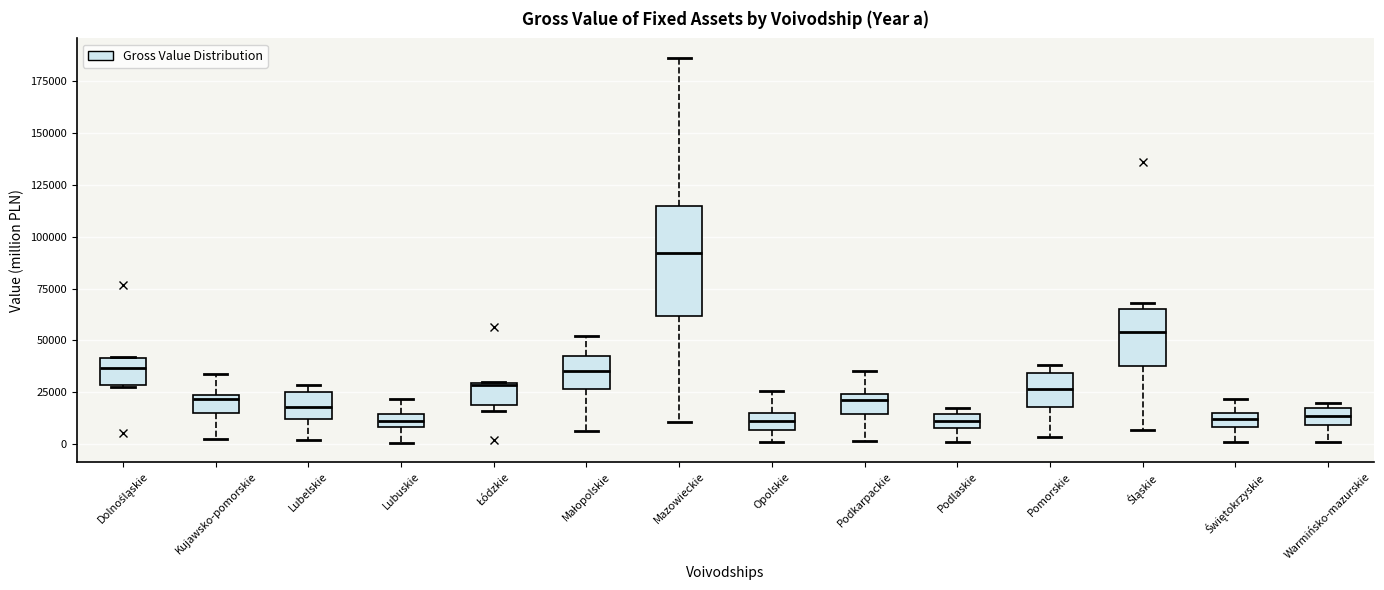

Where does the lower whisker of the box for Warmińsko-mazurskie end on the y-axis? The values are not printed on the chart, so give them approximately, as read against the axis.

0